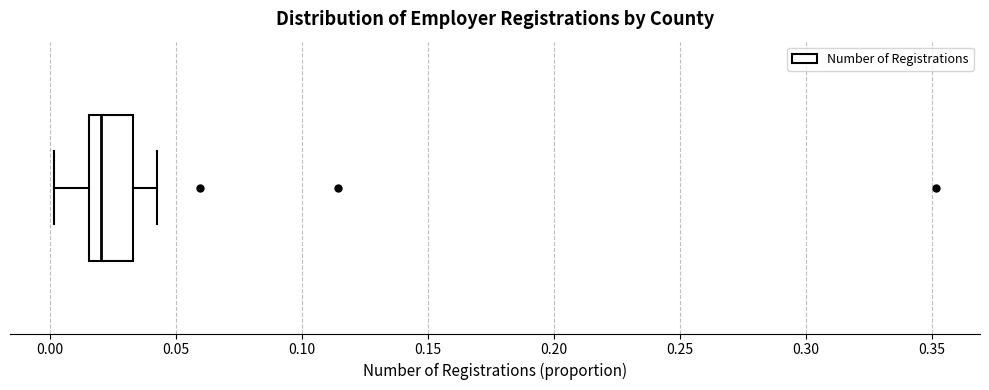

Read this box plot against the x-axis: the position of the median line, the range covered by the box, and the ends of both whiskers. The values are not printed on the chart, so give them approximately, as read against the axis.

median 0.020, box 0.015 to 0.035, whiskers 0.000 to 0.045